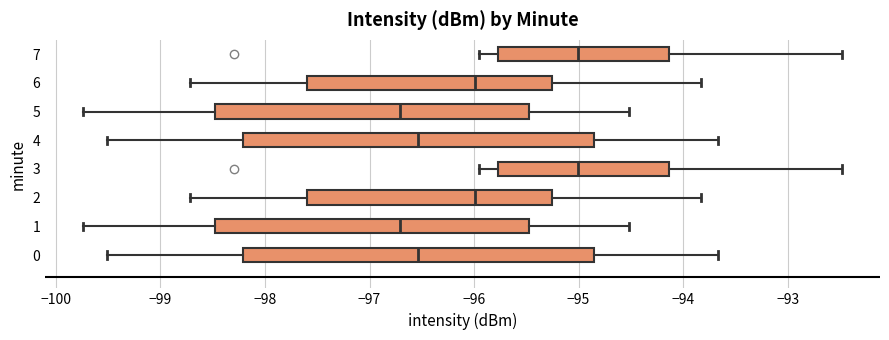

Reading bottom to top, read every box against the x-axis: the position of its median line, the range the box covers, and the ends of its whiskers. The values are not printed on the chart, so give them approximately, as read against the axis.

0: median -96.5, box -98.2 to -94.9, whiskers -99.5 to -93.7
1: median -96.7, box -98.5 to -95.5, whiskers -99.7 to -94.5
2: median -96.0, box -97.6 to -95.3, whiskers -98.7 to -93.8
3: median -95.0, box -95.8 to -94.1, whiskers -95.9 to -92.5
4: median -96.5, box -98.2 to -94.9, whiskers -99.5 to -93.7
5: median -96.7, box -98.5 to -95.5, whiskers -99.7 to -94.5
6: median -96.0, box -97.6 to -95.3, whiskers -98.7 to -93.8
7: median -95.0, box -95.8 to -94.1, whiskers -95.9 to -92.5